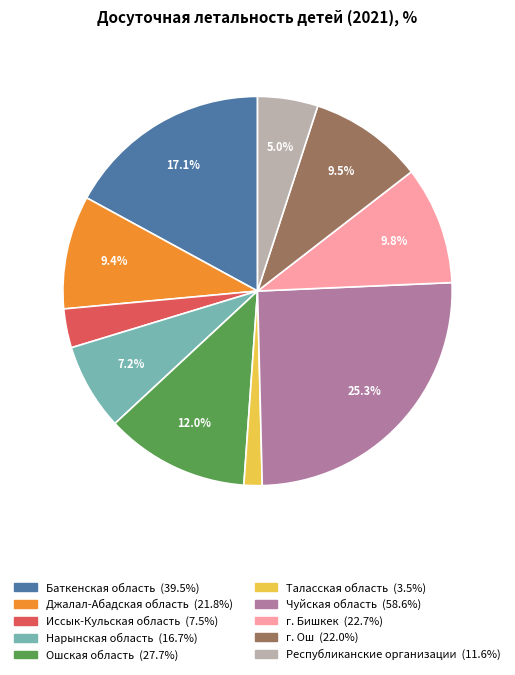

How much of the chart is everything except г. Ош?

90.5%